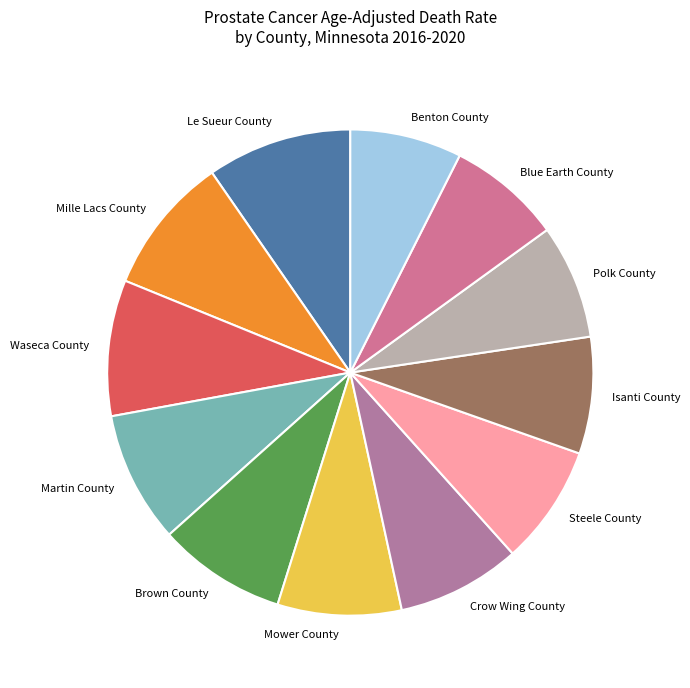

Does any single category account for the majority?

No